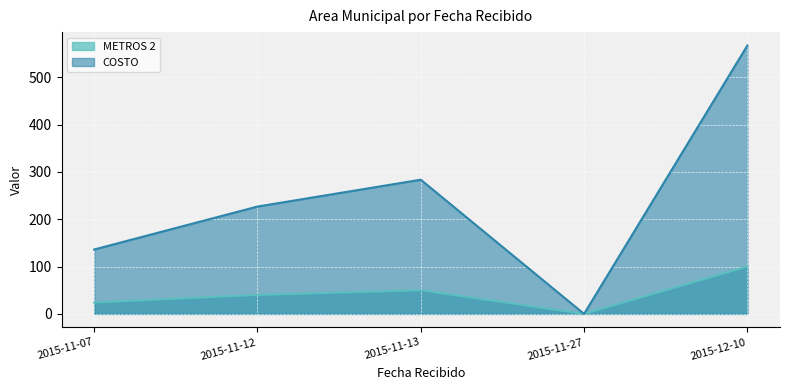

What is the label of the 4th point from the right?

2015-11-12